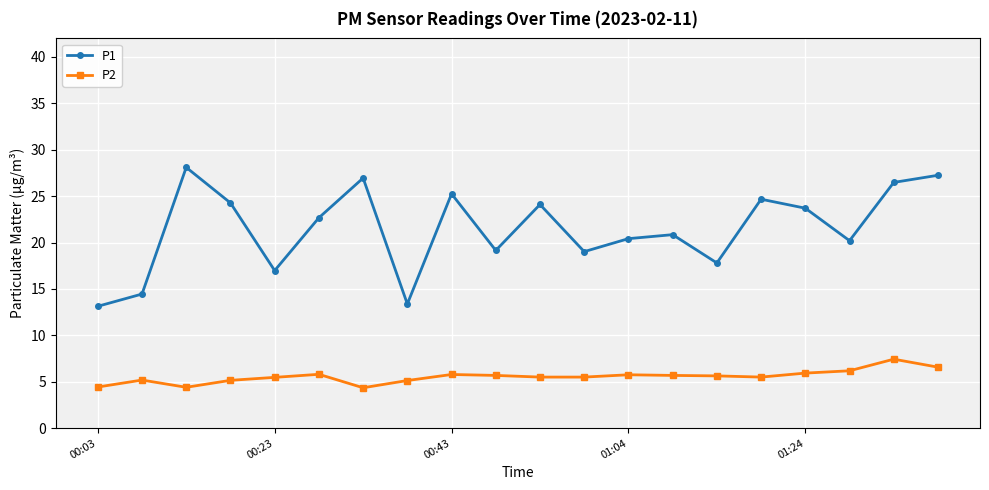

How many lines are shown in the chart?

2